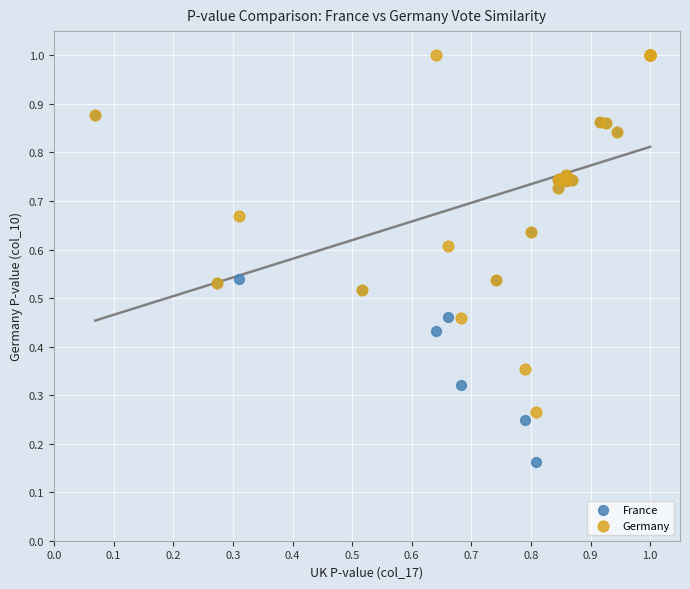

What are all the series names shown in the legend?

France, Germany